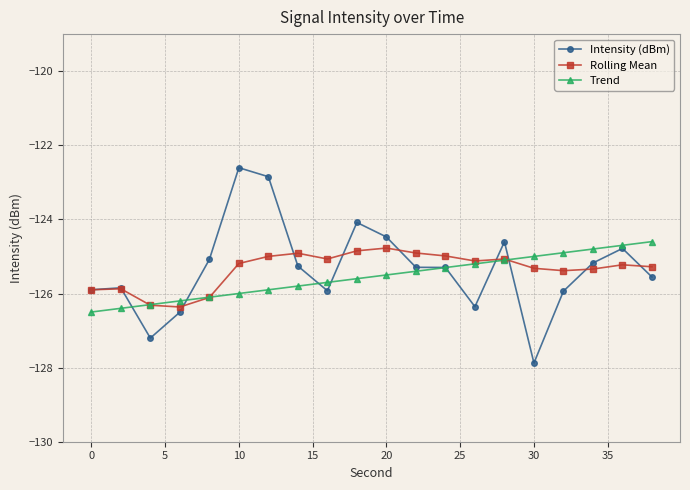

Is this an area chart (filled region under the line)?

No